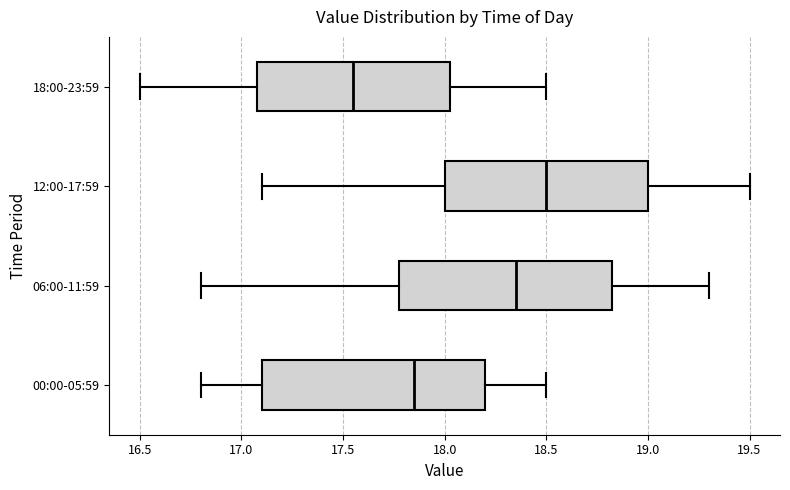

Which box has the furthest to the left median line?

18:00-23:59